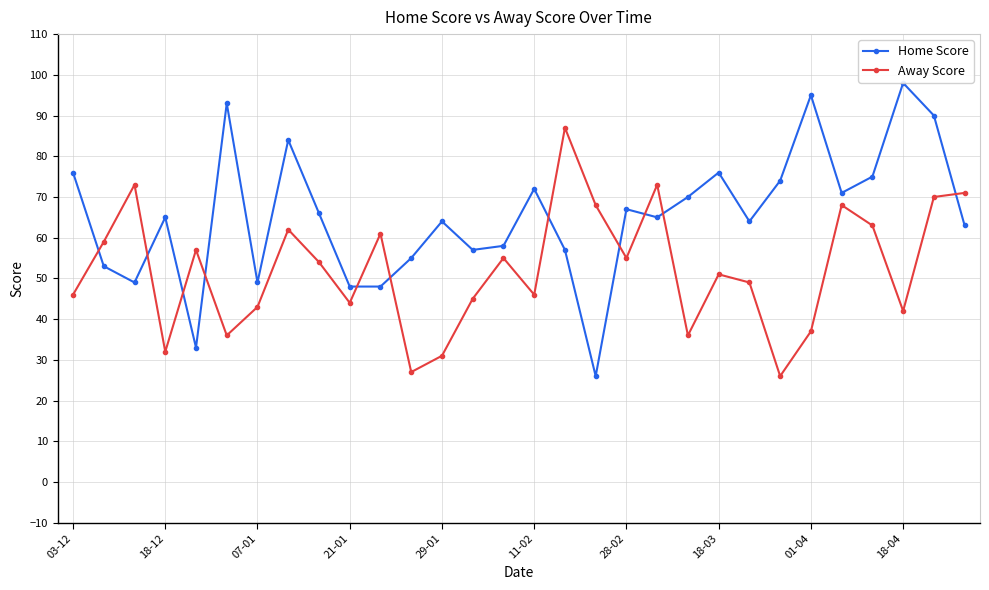

True or false: Away Score and Home Score intersect in this chart.

True